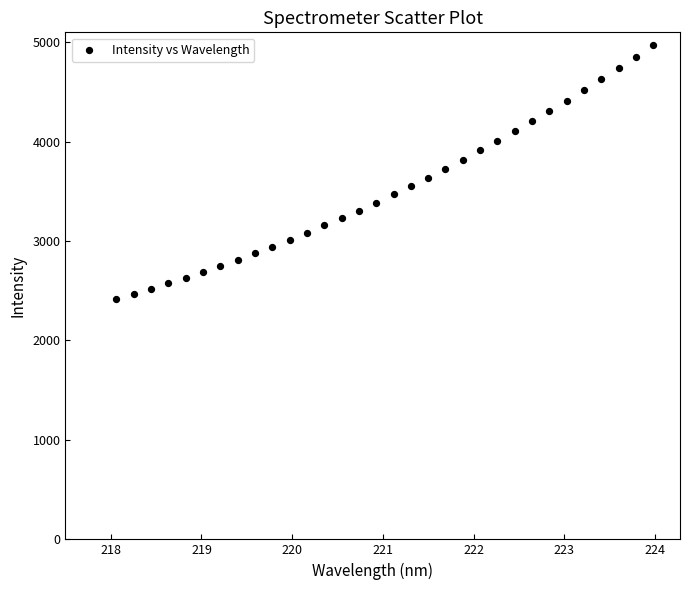

What is the range of X values (max minus min)?

5.9